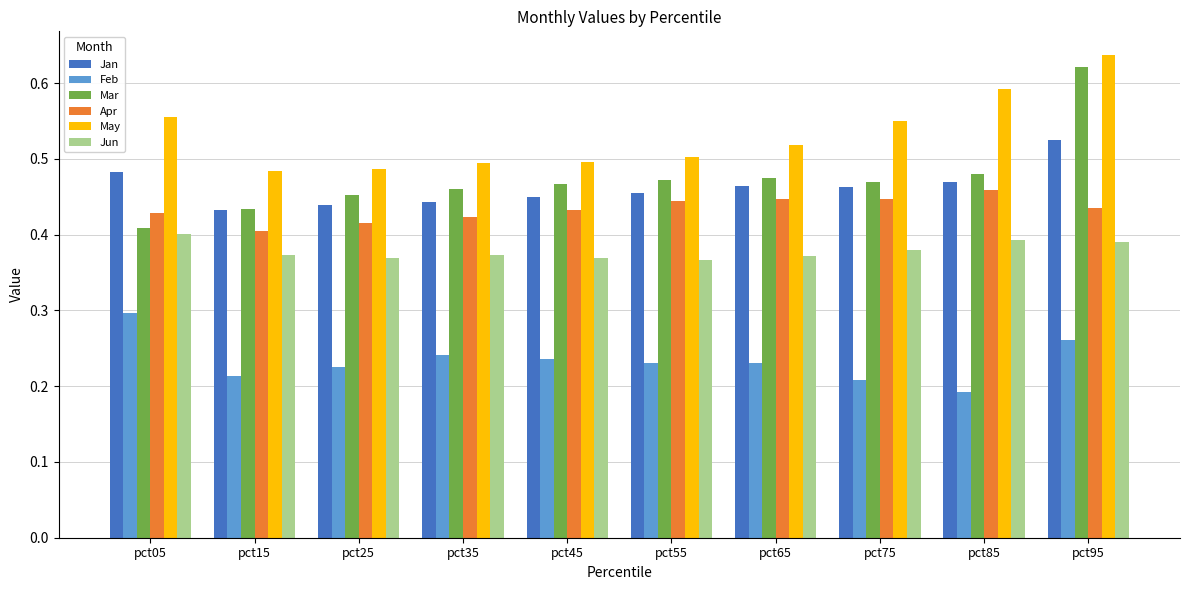

At which label is Feb closest to 0?

pct85